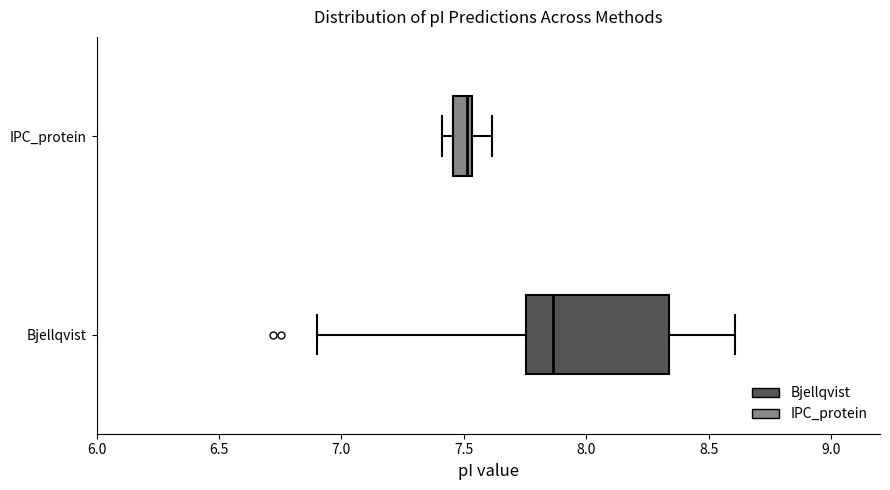

Reading bottom to top, transcribe this box plot: for each box, give where its median line is, the range the box spans, and where its two whiskers end, as read against the x-axis. The values are not printed on the chart, so give them approximately, as read against the axis.

Bjellqvist: median 7.85, box 7.75 to 8.35, whiskers 6.90 to 8.60
IPC_protein: median 7.50, box 7.45 to 7.55, whiskers 7.40 to 7.60